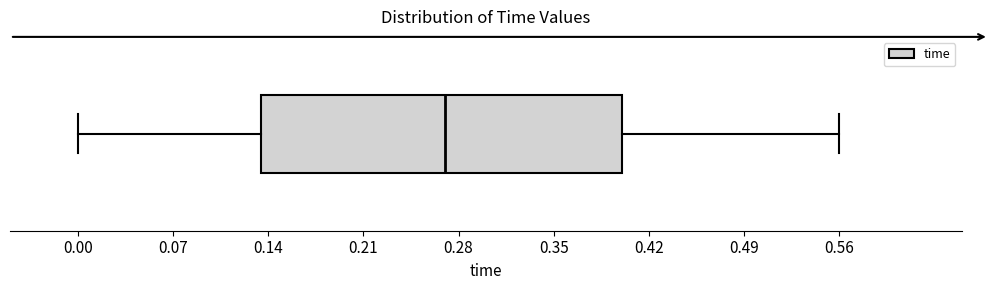

Read this box plot against the x-axis: the position of the median line, the range covered by the box, and the ends of both whiskers. The values are not printed on the chart, so give them approximately, as read against the axis.

median 0.27, box 0.14 to 0.40, whiskers 0.00 to 0.56